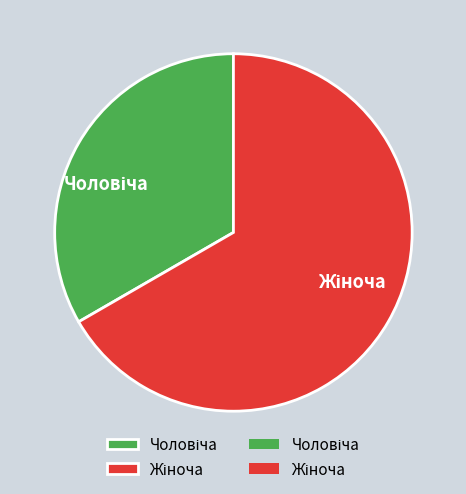

Does any single category account for the majority?

Yes